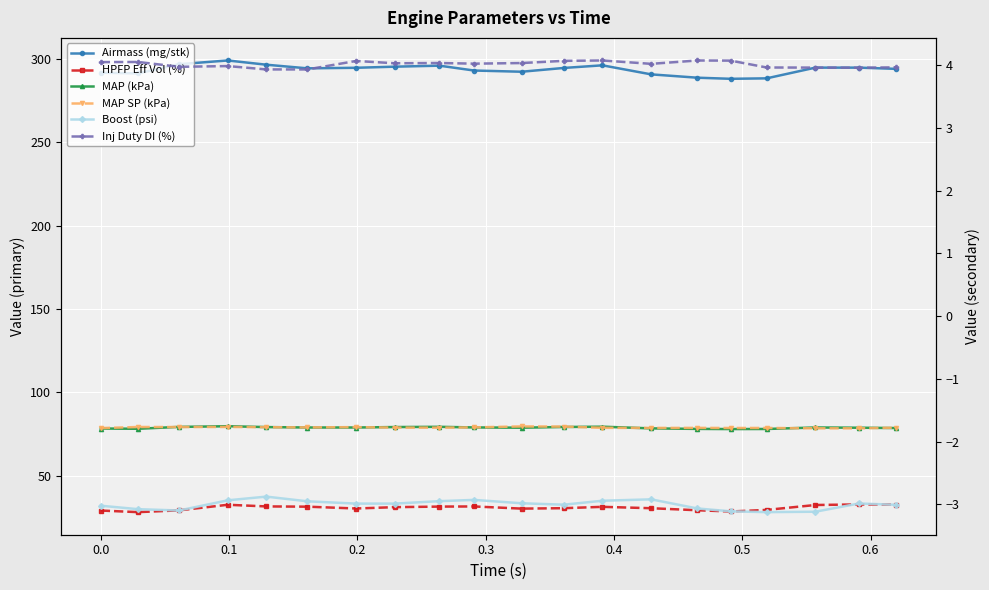

True or false: MAP (kPa) has more than 2 interior local peaks.

True